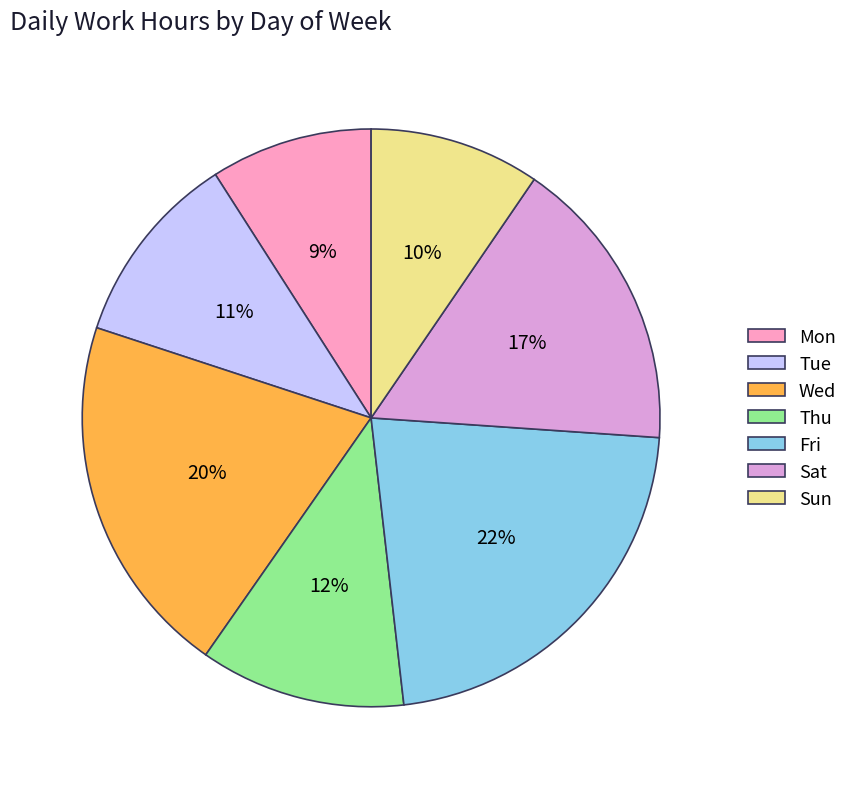

What percentage is the Tue slice, to the nearest percent?

11%